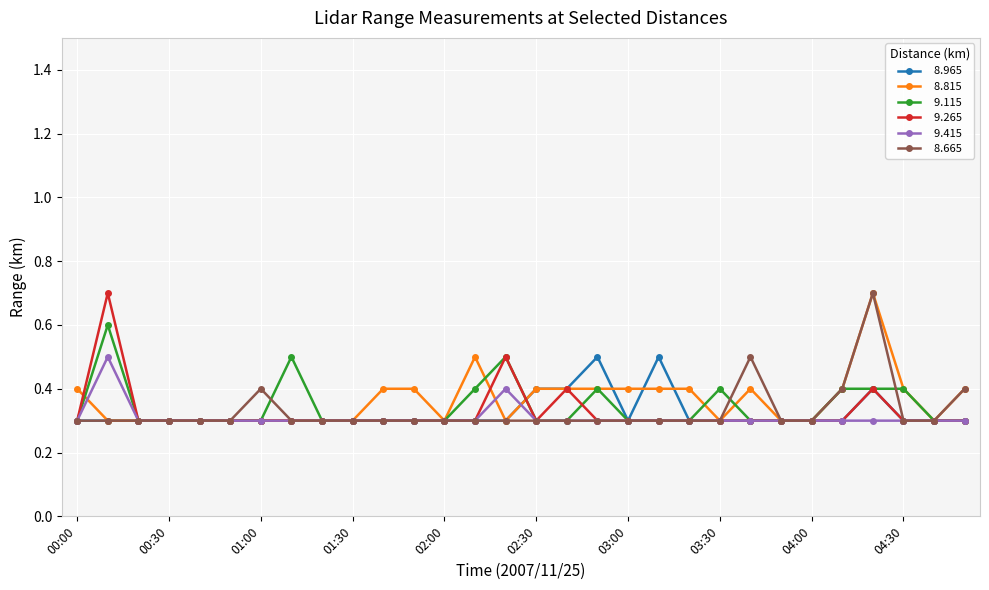

What is the smallest value displayed?

0.3